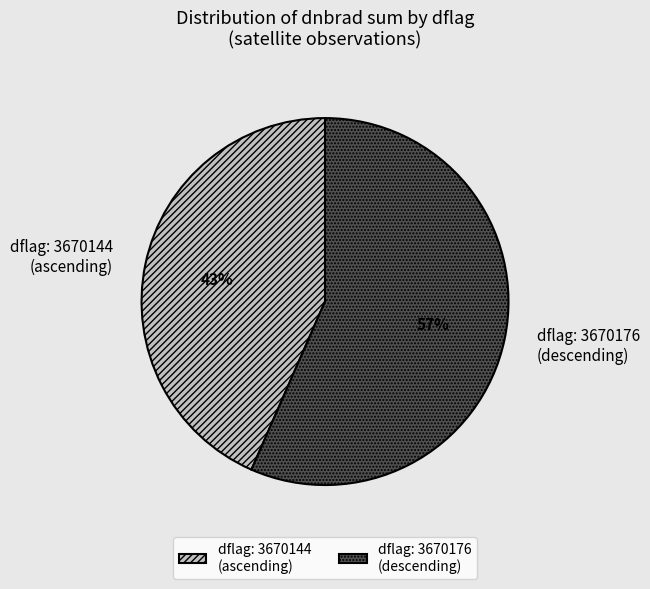

Approximately how many times larger is the value at dflag: 3670144 (ascending) compared to dflag: 3670176 (descending)?

0.8